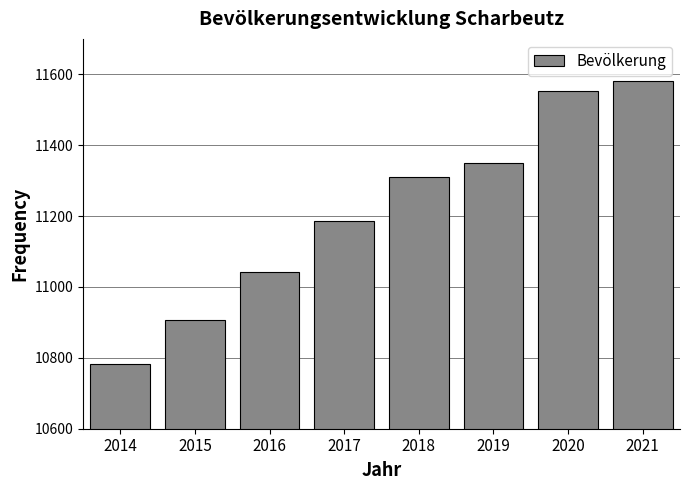

Reading left to right, transcribe all the data shown in this chart.

2014=10784	2015=10908	2016=11042	2017=11187	2018=11309	2019=11351	2020=11552	2021=11580